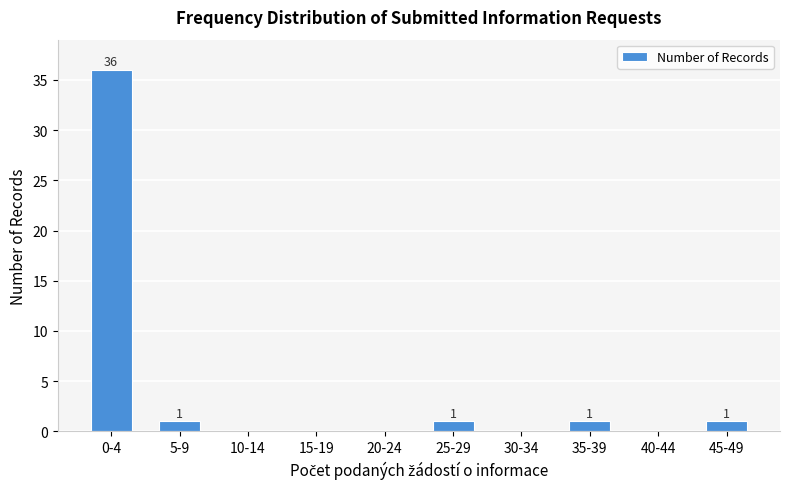

Reading left to right, list all the values displayed in this chart.

0-4=36	5-9=1	10-14=0	15-19=0	20-24=0	25-29=1	30-34=0	35-39=1	40-44=0	45-49=1